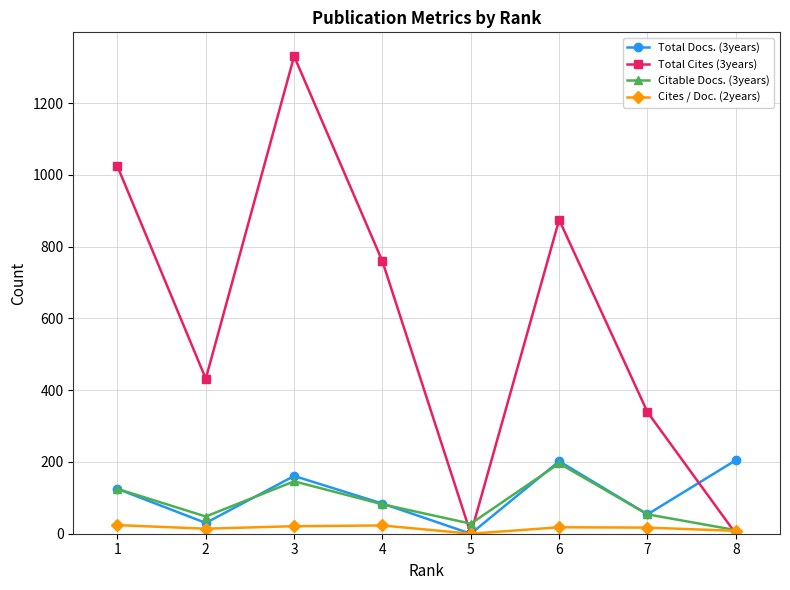

How many interior local valleys does the Total Docs. (3years) series have?

3